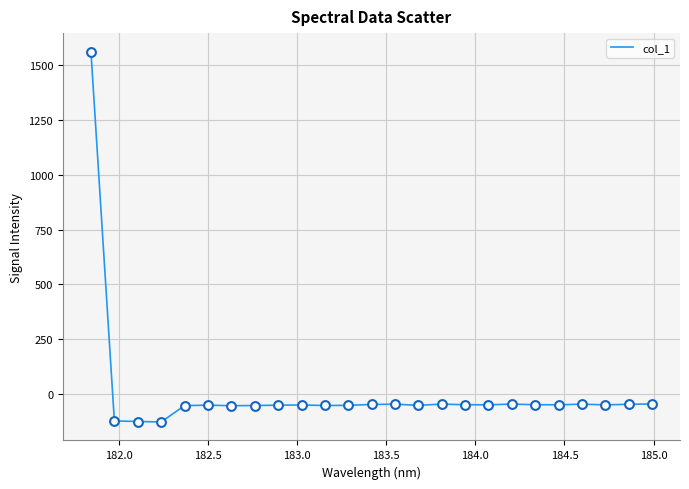

What is the difference between the maximum and minimum values?

1690.6